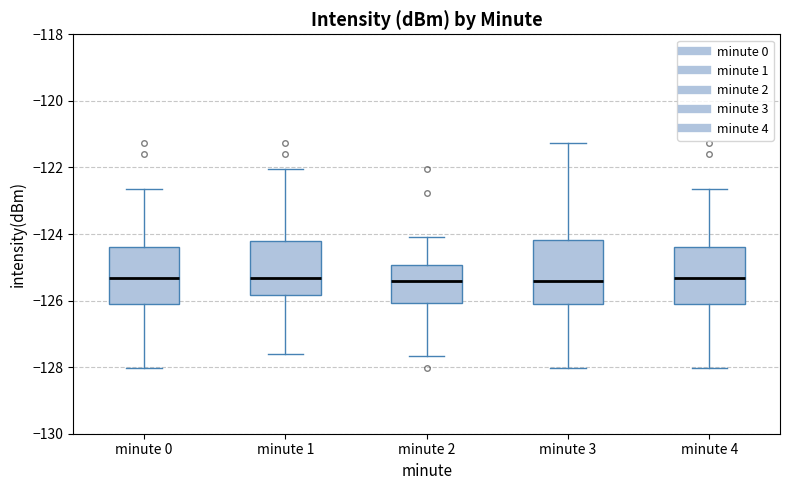

Where is the lower edge of the box for minute 2 on the y-axis? The values are not printed on the chart, so give them approximately, as read against the axis.

-126.0